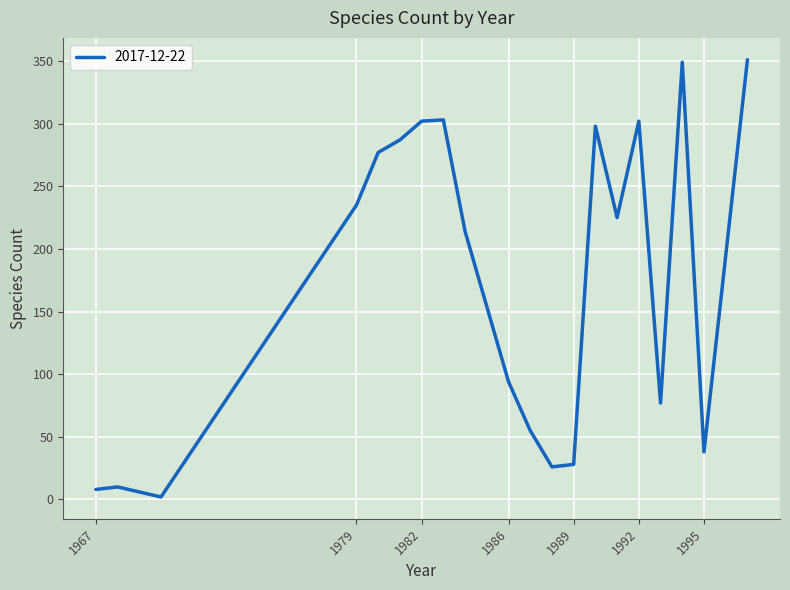

What is the greatest value displayed?

351